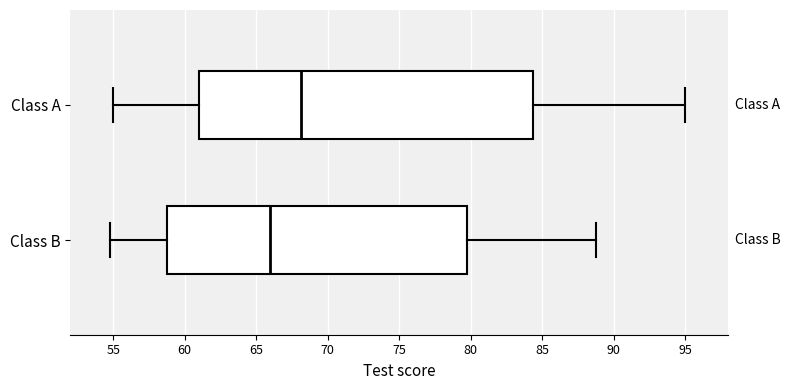

Which box has the furthest to the right median line?

Class A